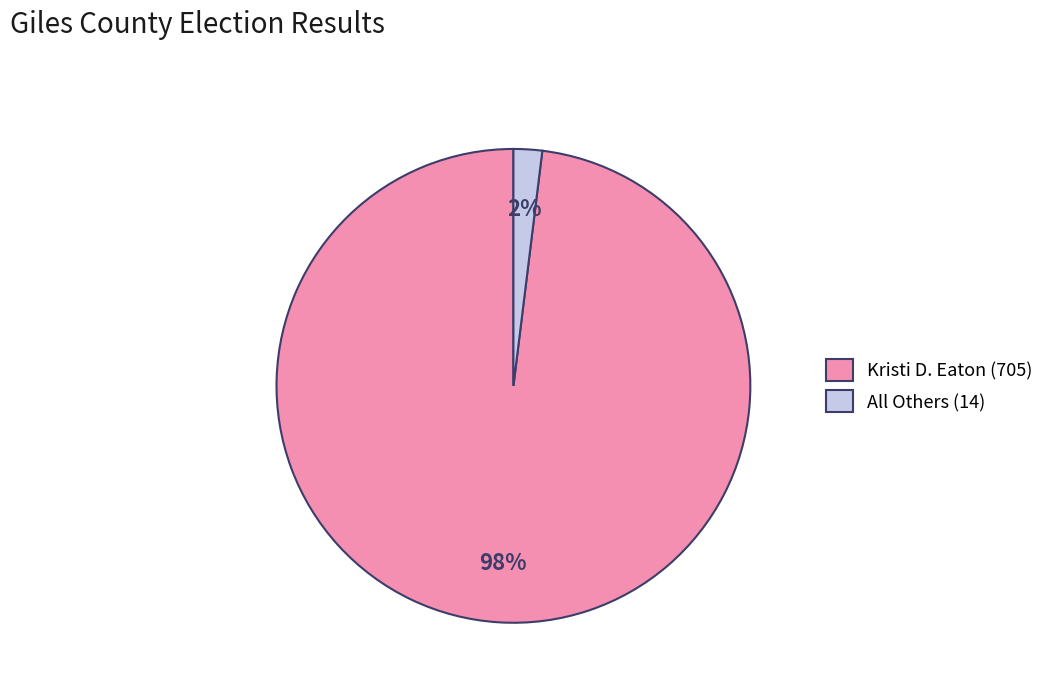

Is All Others the majority of the pie?

No